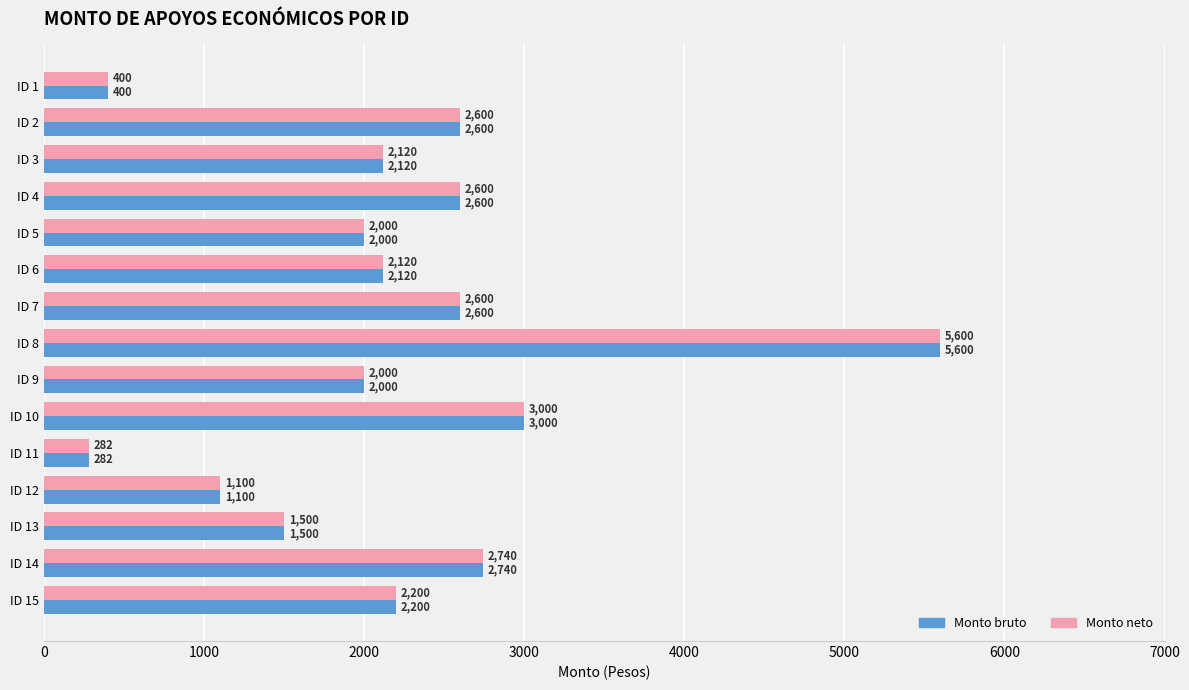

How many series are shown in this chart?

2